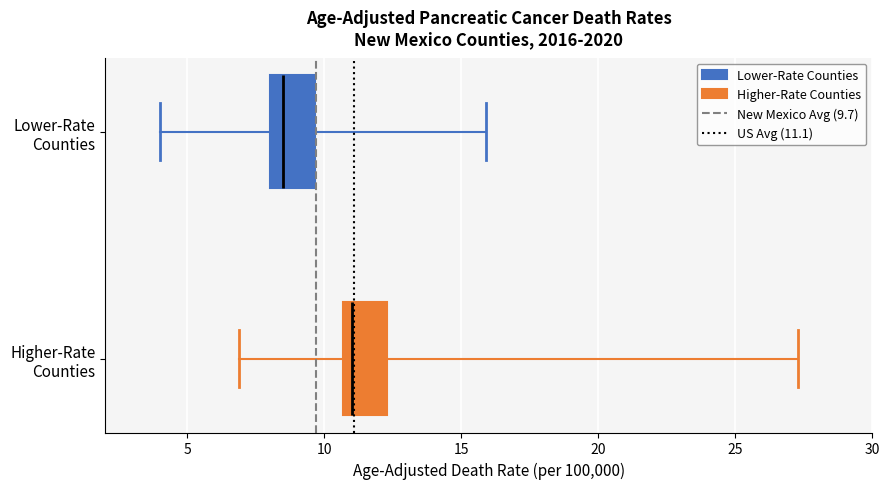

Reading bottom to top, read every box against the x-axis: the position of its median line, the range the box covers, and the ends of its whiskers. The values are not printed on the chart, so give them approximately, as read against the axis.

Higher-Rate Counties: median 11.0, box 10.5 to 12.5, whiskers 7.0 to 27.5
Lower-Rate Counties: median 8.5, box 8.0 to 9.5, whiskers 4.0 to 16.0